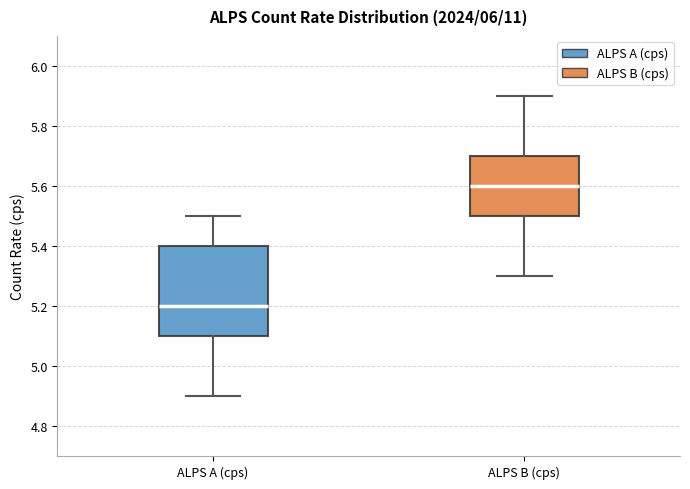

Comparing the boxes themselves (not the whiskers), which one is the tallest?

ALPS A (cps)